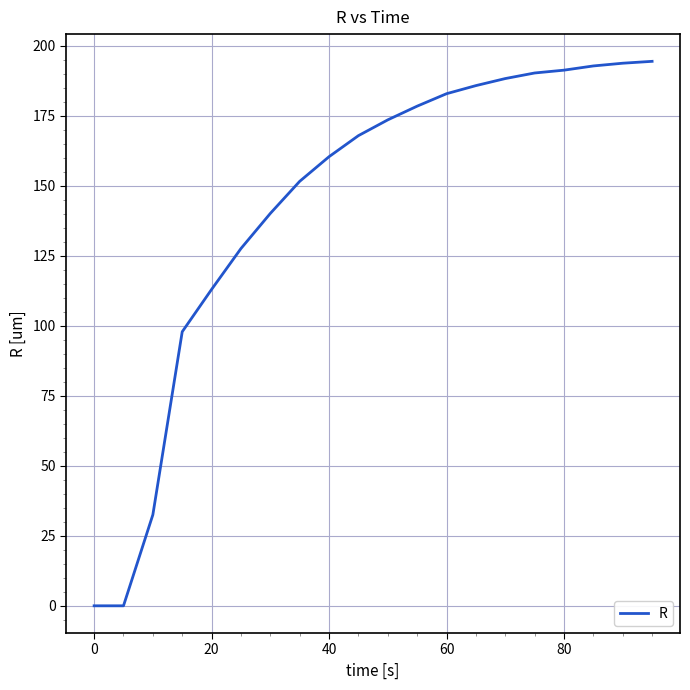

What is the difference between the maximum and minimum values?

194.4